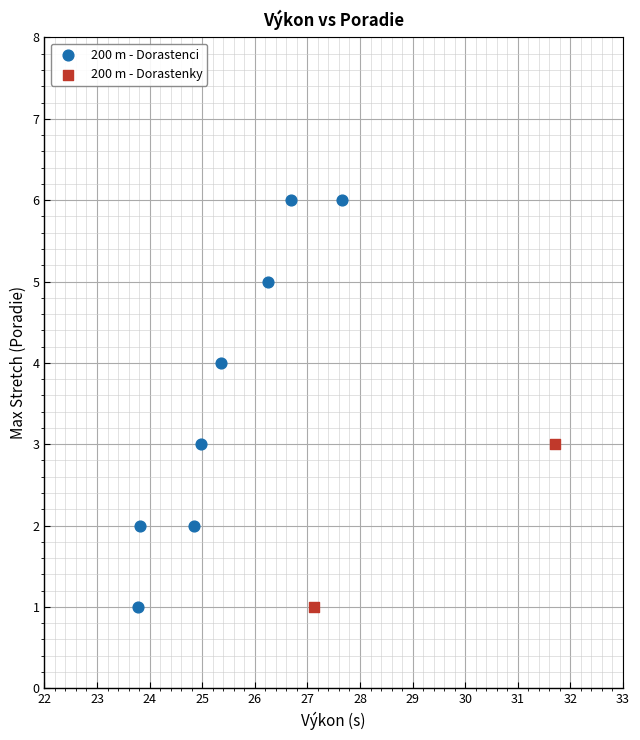

What are all the series names shown in the legend?

200 m - Dorastenci, 200 m - Dorastenky